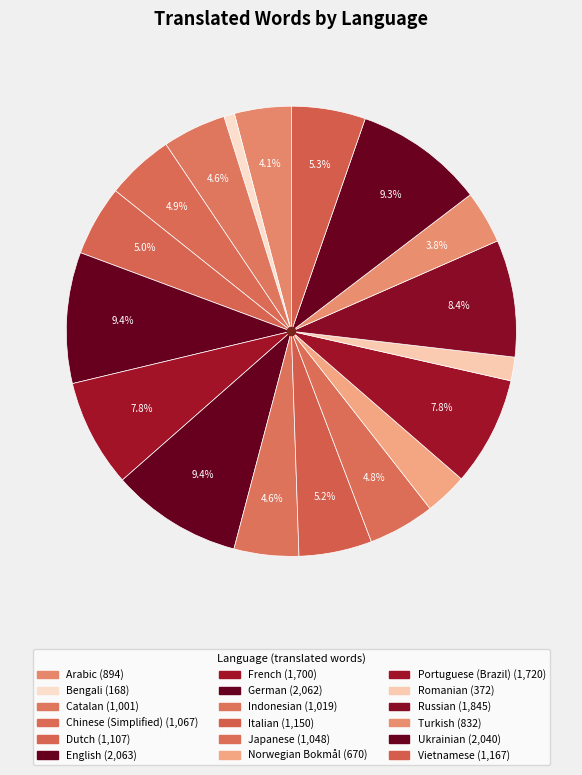

To the nearest percent, what is the difference between the Ukrainian and Catalan slice percentages?

5%